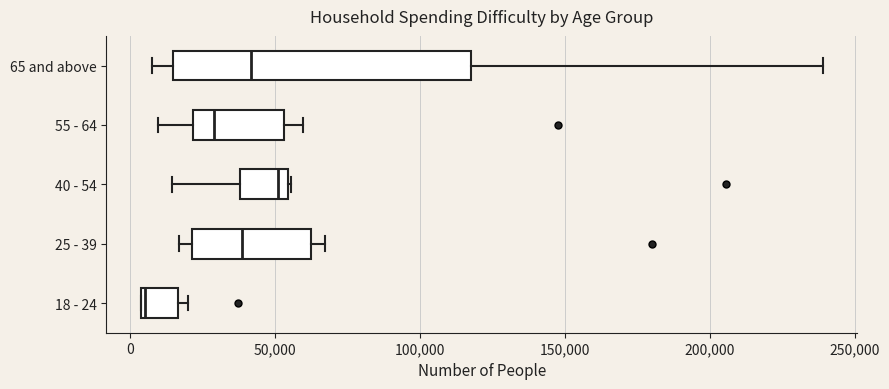

Reading bottom to top, transcribe this box plot: for each box, give where its median line is, the range the box spans, and where its two whiskers end, as read against the x-axis. The values are not printed on the chart, so give them approximately, as read against the axis.

18 - 24: median 5000, box 5000 to 15000, whiskers 5000 to 20000
25 - 39: median 40000, box 20000 to 65000, whiskers 15000 to 65000 (just right of the box's right edge)
40 - 54: median 50000, box 40000 to 55000, whiskers 15000 to 55000
55 - 64: median 30000, box 20000 to 55000, whiskers 10000 to 60000
65 and above: median 40000, box 15000 to 120000, whiskers 5000 to 240000